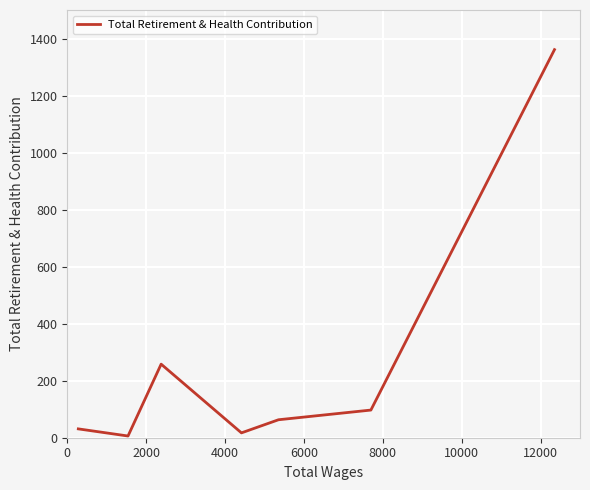

True or false: there are more than 2 points higher than both neighbors.

False